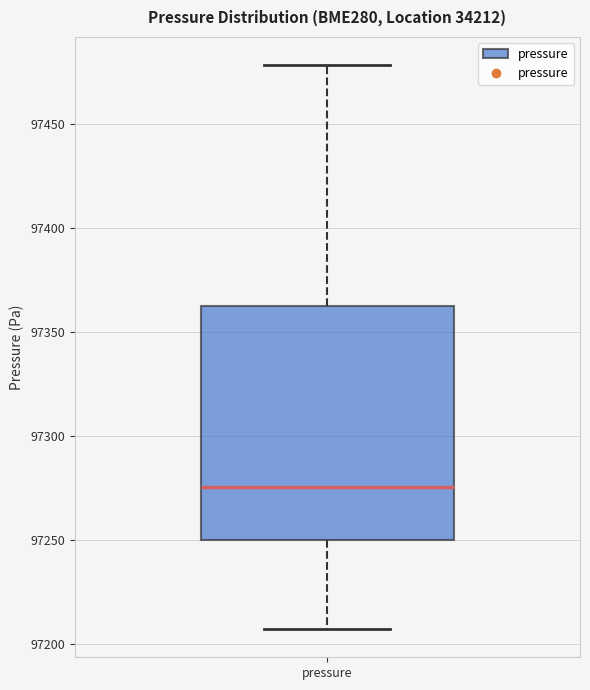

Where does the lower whisker of the box for pressure end on the y-axis? The values are not printed on the chart, so give them approximately, as read against the axis.

97205